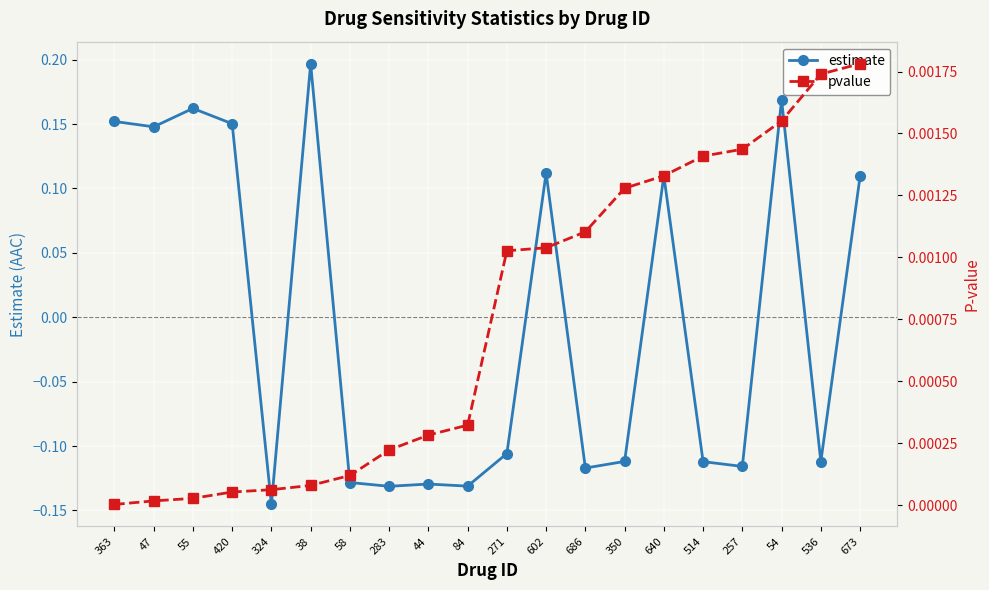

What is the difference between the estimate values at 54 and 686?

0.3